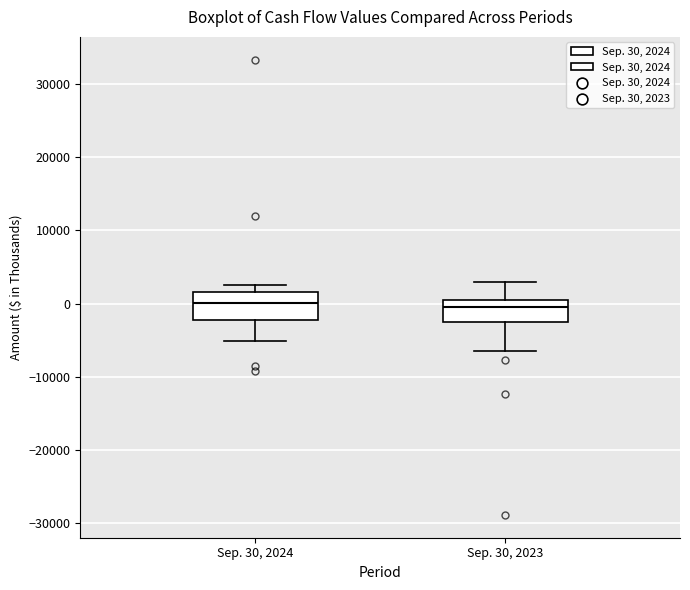

Where is the upper edge of the box for Sep. 30, 2024 on the y-axis? The values are not printed on the chart, so give them approximately, as read against the axis.

2000